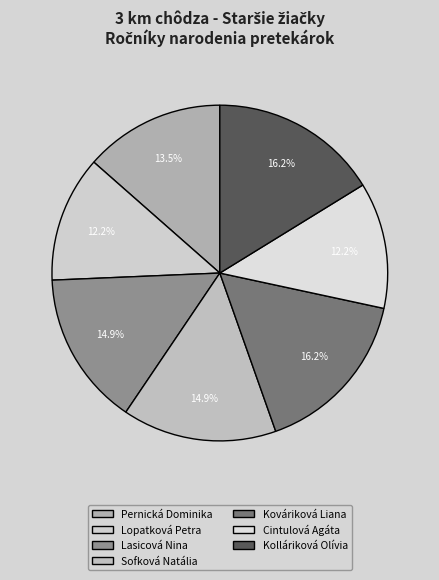

Count the number of slices in the pie.

7